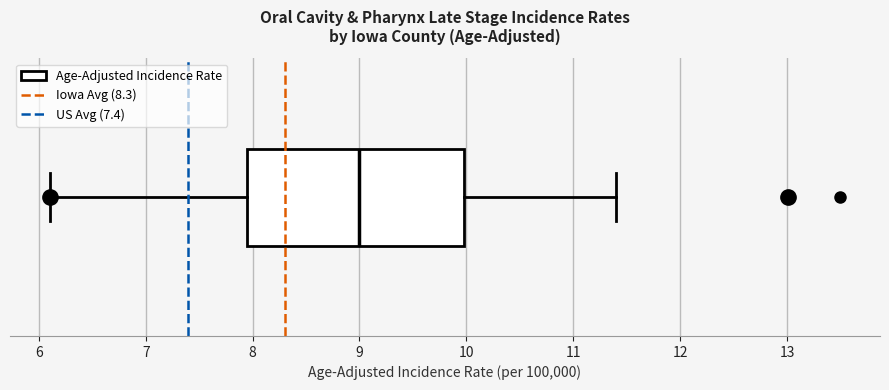

Transcribe this box plot: give where the median line is, the range the box spans, and where the two whiskers end, as read against the x-axis. The values are not printed on the chart, so give them approximately, as read against the axis.

median 9.0, box 8.0 to 10.0, whiskers 6.1 to 11.4